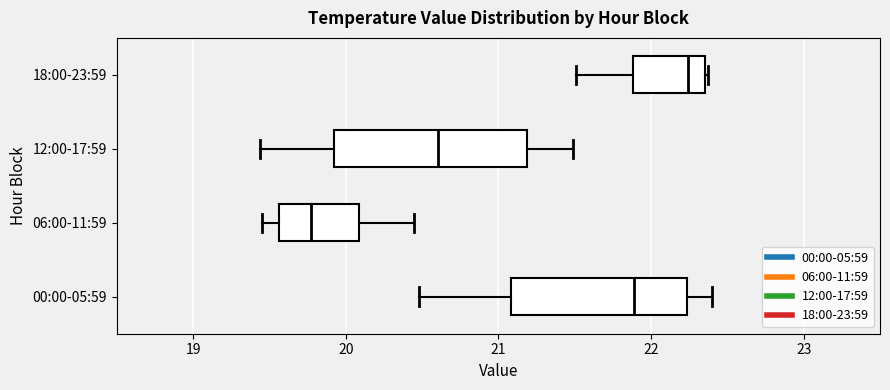

Which box is the widest, from its left edge to its right edge?

12:00-17:59